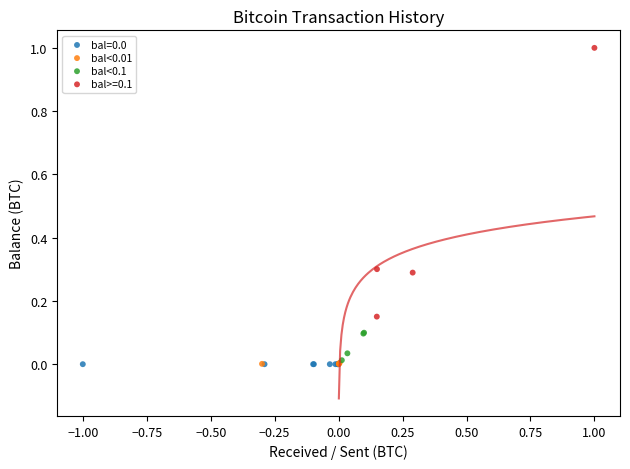

Which series reaches the maximum Y coordinate?

bal>=0.1